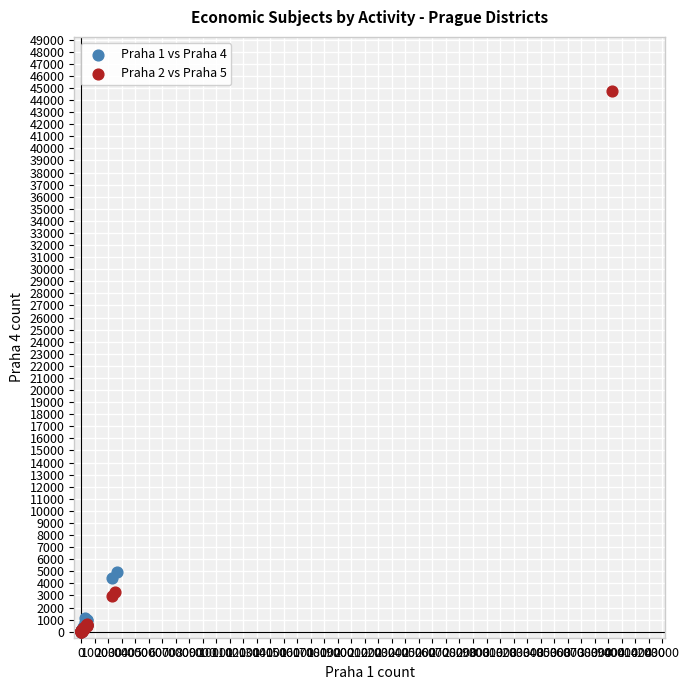

Which series contains the highest Y value?

Praha 2 vs Praha 5